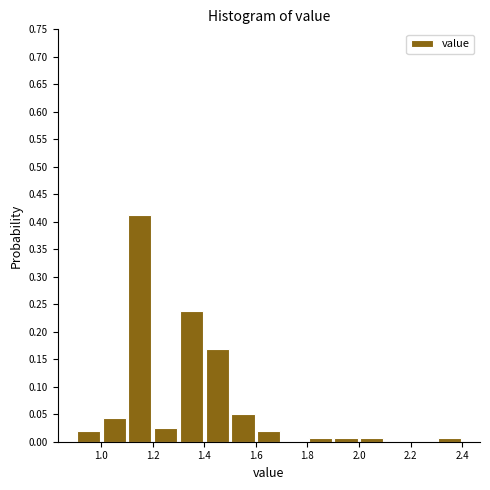

Reading left to right, transcribe this chart: for each bar, give the range it covers on the x-axis and its height. The values are not printed on the chart, so give them approximately, as read against the axis.

0.9 to 1.0: 0.020
1.0 to 1.1: 0.045
1.1 to 1.2: 0.415
1.2 to 1.3: 0.025
1.3 to 1.4: 0.240
1.4 to 1.5: 0.170
1.5 to 1.6: 0.050
1.6 to 1.7: 0.020
1.7 to 1.8: 0
1.8 to 1.9: 0.005
1.9 to 2.0: 0.005
2.0 to 2.1: 0.005
2.1 to 2.2: 0
2.2 to 2.3: 0
2.3 to 2.4: 0.005